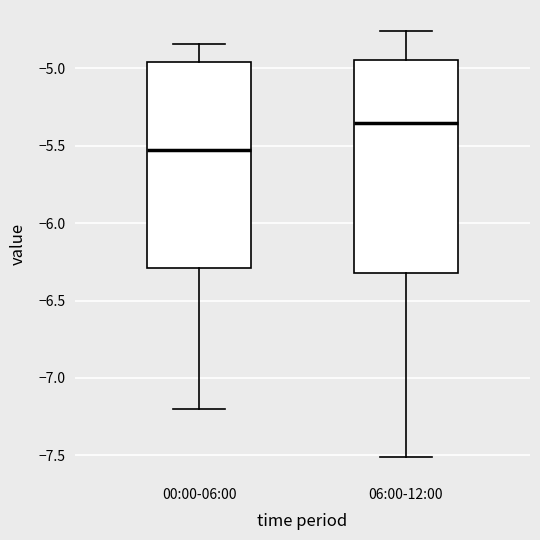

Which box has the lowest median line?

00:00-06:00